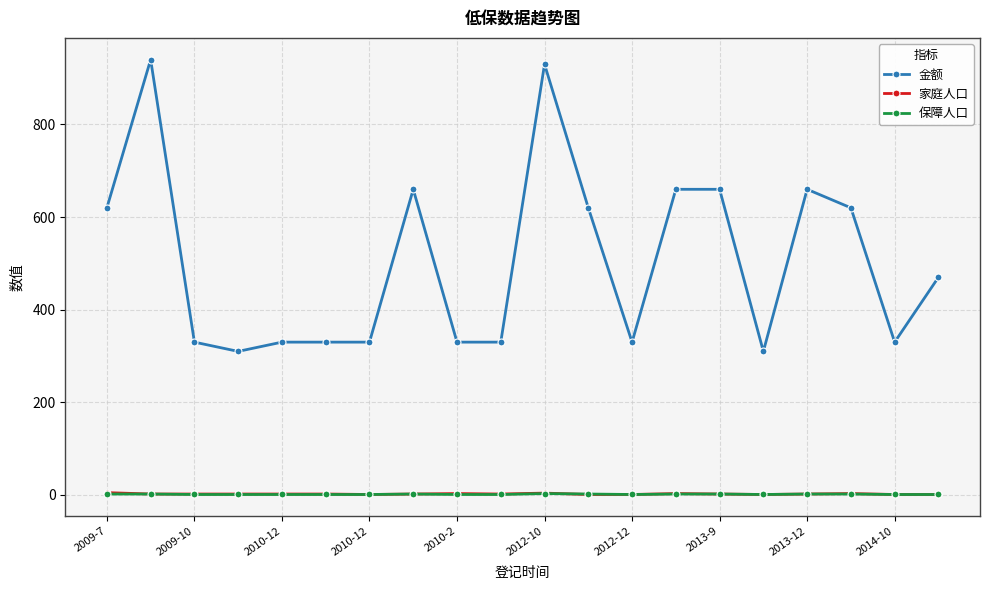

True or false: 金额 and 家庭人口 intersect in this chart.

False